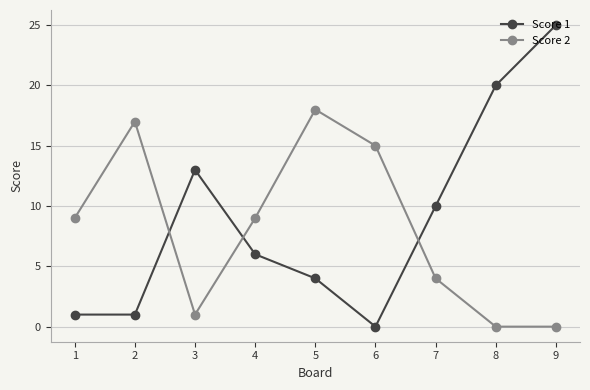

What is the approximate value of Score 1 at 4?

6